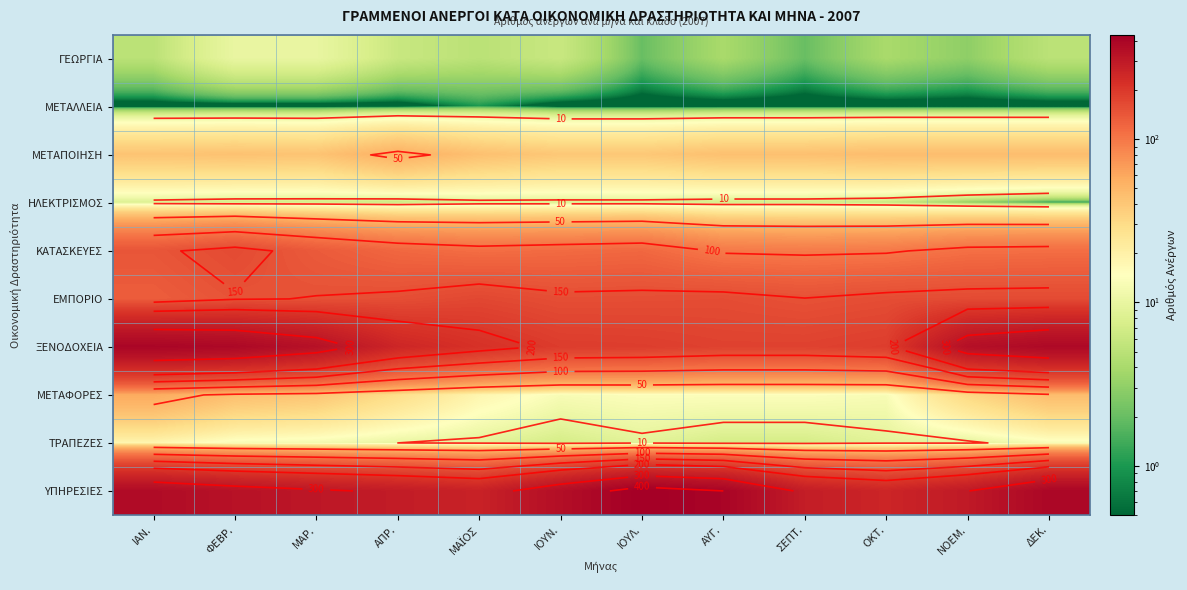

At ΙΟΥΛ., list the series in order from smallest to largest.

ΜΕΤΑΛΛΕΙΑ, ΓΕΩΡΓΙΑ, ΗΛΕΚΤΡΙΣΜΟΣ, ΤΡΑΠΕΖΕΣ, ΜΕΤΑΦΟΡΕΣ, ΜΕΤΑΠΟΙΗΣΗ, ΚΑΤΑΣΚΕΥΕΣ, ΕΜΠΟΡΙΟ, ΞΕΝΟΔΟΧΕΙΑ, ΥΠΗΡΕΣΙΕΣ